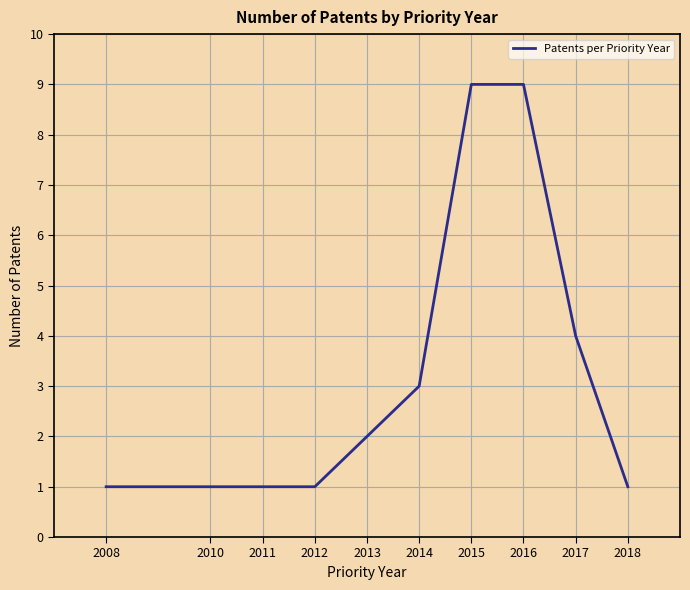

How many categories are shown in the chart?

10